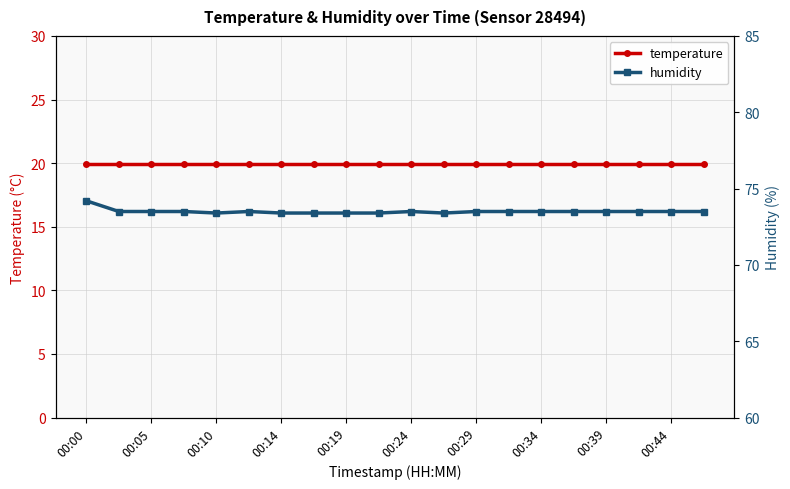

Is it true that temperature equals 19.9 at 00:05?

True